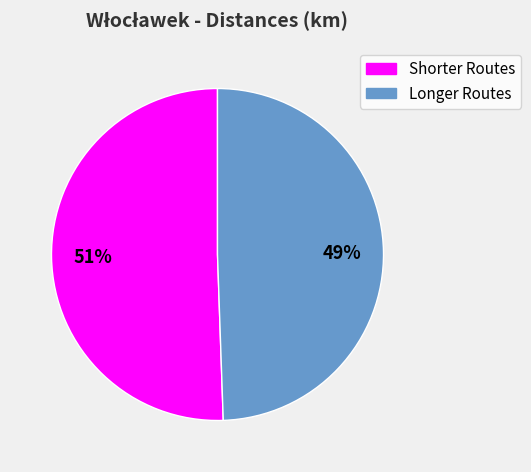

Does any single category account for the majority?

Yes